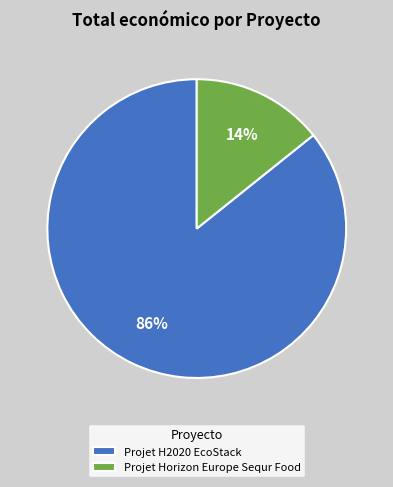

Which has a higher value, Projet H2020 EcoStack or Projet Horizon Europe Sequr Food?

Projet H2020 EcoStack